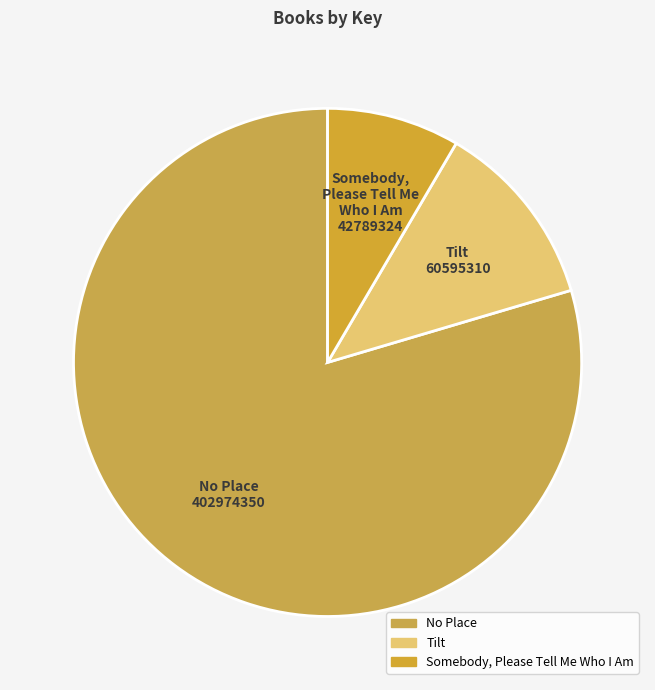

What is the ratio of the value at No Place to the value at Tilt?

6.7